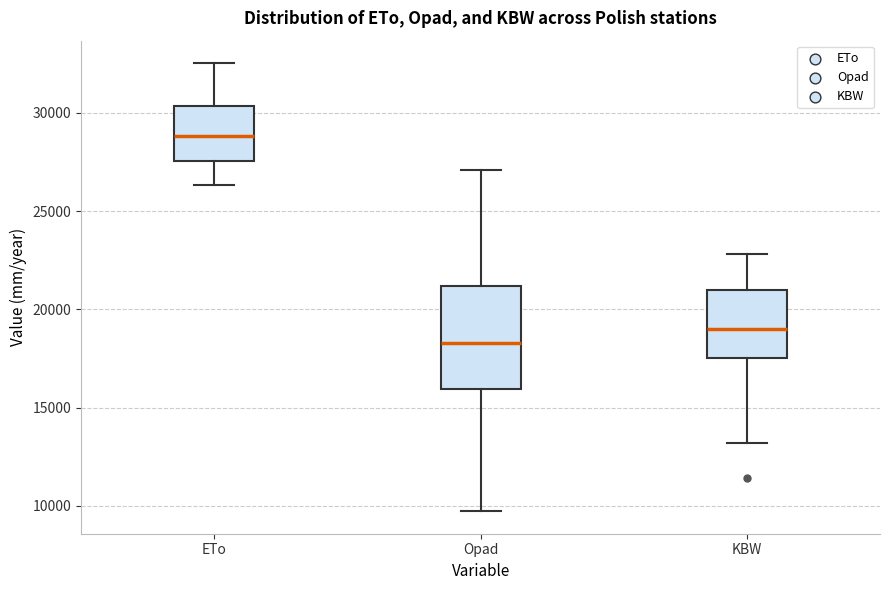

Reading left to right, read every box against the y-axis: the position of its median line, the range the box covers, and the ends of its whiskers. The values are not printed on the chart, so give them approximately, as read against the axis.

ETo: median 29000, box 27500 to 30500, whiskers 26500 to 32500
Opad: median 18500, box 16000 to 21000, whiskers 9500 to 27000
KBW: median 19000, box 17500 to 21000, whiskers 13000 to 23000